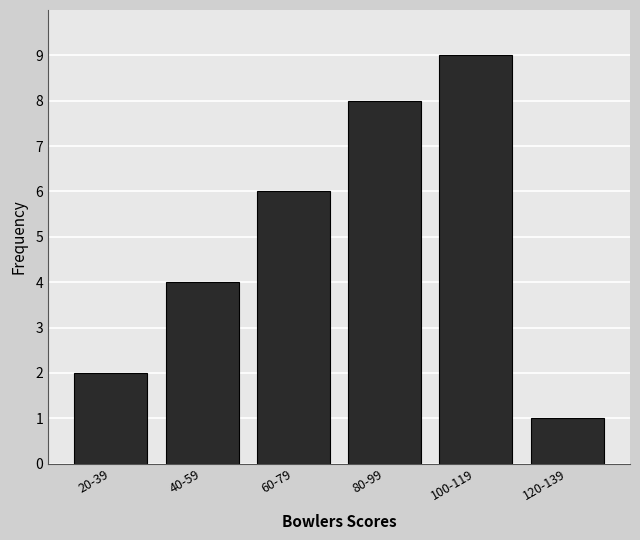

Reading left to right, extract all data points from this chart.

2	4	6	8	9	1